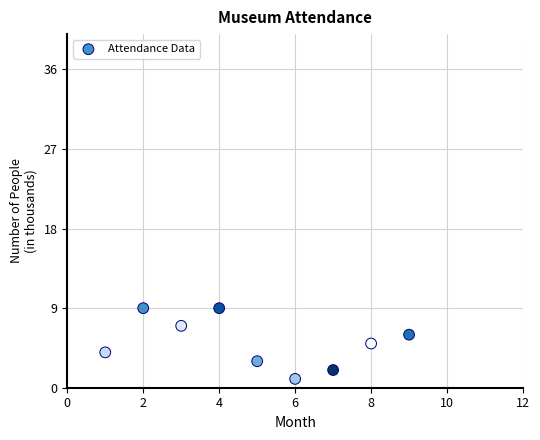

What is the range of Y values (max minus min)?

8